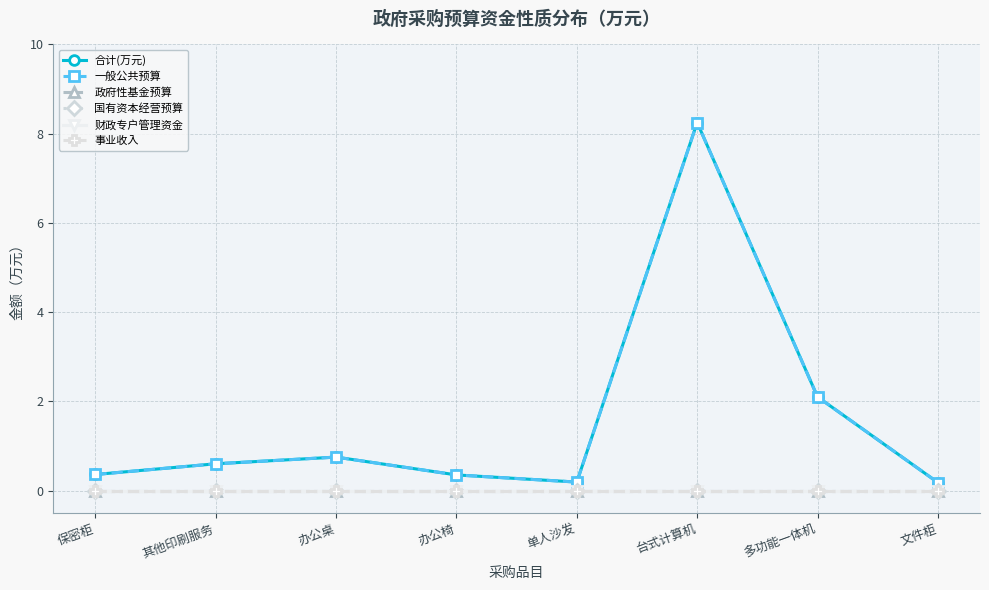

Reading left to right, what are all the values shown in this chart?

合计(万元): 保密柜=0.4	其他印刷服务=0.6	办公桌=0.8	办公椅=0.3	单人沙发=0.2	台式计算机=8.2	多功能一体机=2.1	文件柜=0.2
一般公共预算: 保密柜=0.4	其他印刷服务=0.6	办公桌=0.8	办公椅=0.3	单人沙发=0.2	台式计算机=8.2	多功能一体机=2.1	文件柜=0.2
政府性基金预算: 保密柜=0.0	其他印刷服务=0.0	办公桌=0.0	办公椅=0.0	单人沙发=0.0	台式计算机=0.0	多功能一体机=0.0	文件柜=0.0
国有资本经营预算: 保密柜=0.0	其他印刷服务=0.0	办公桌=0.0	办公椅=0.0	单人沙发=0.0	台式计算机=0.0	多功能一体机=0.0	文件柜=0.0
财政专户管理资金: 保密柜=0.0	其他印刷服务=0.0	办公桌=0.0	办公椅=0.0	单人沙发=0.0	台式计算机=0.0	多功能一体机=0.0	文件柜=0.0
事业收入: 保密柜=0.0	其他印刷服务=0.0	办公桌=0.0	办公椅=0.0	单人沙发=0.0	台式计算机=0.0	多功能一体机=0.0	文件柜=0.0